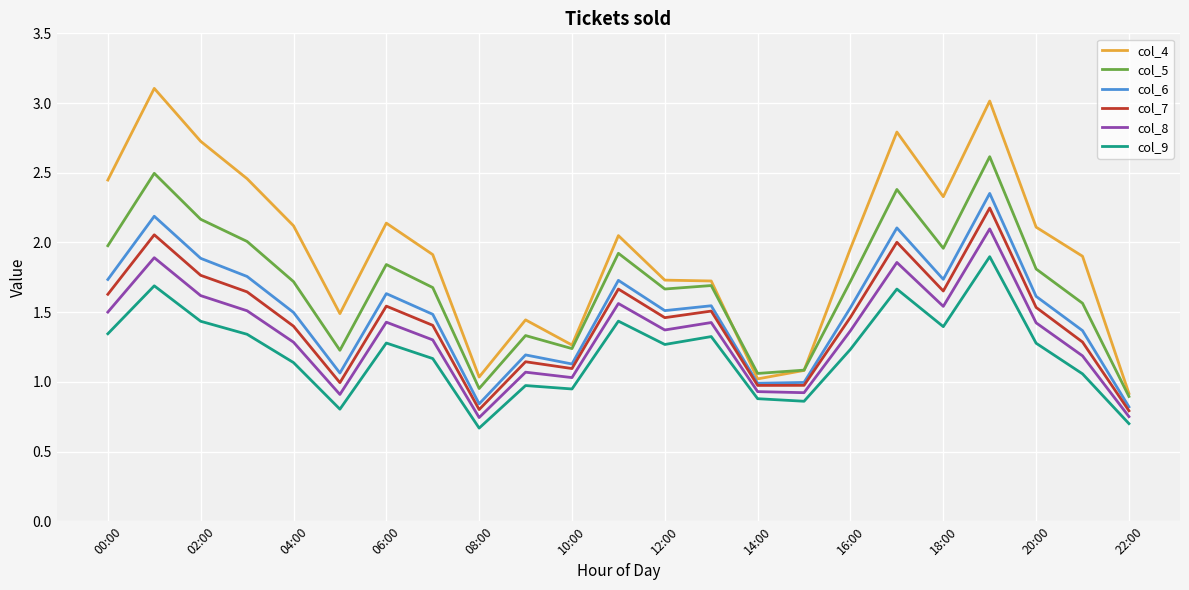

Which series has the largest total across all categories?

col_4